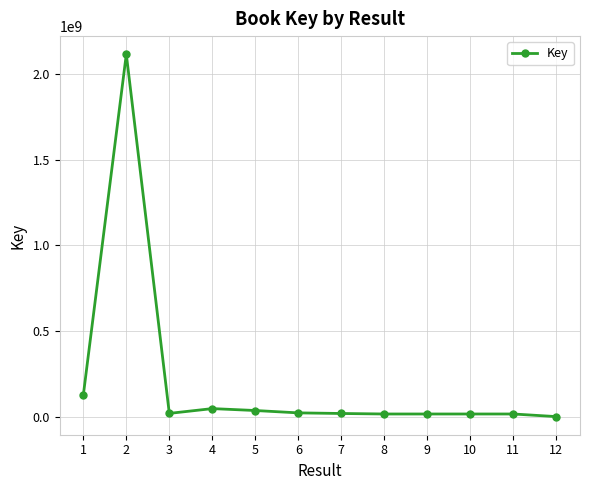

What is the maximum value shown in the chart?

2115178444